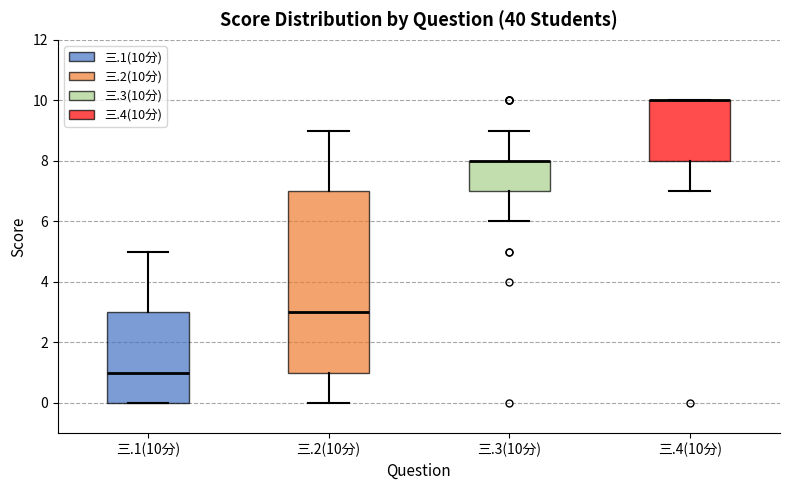

Comparing the boxes themselves (not the whiskers), which one is the tallest?

三.2(10分)